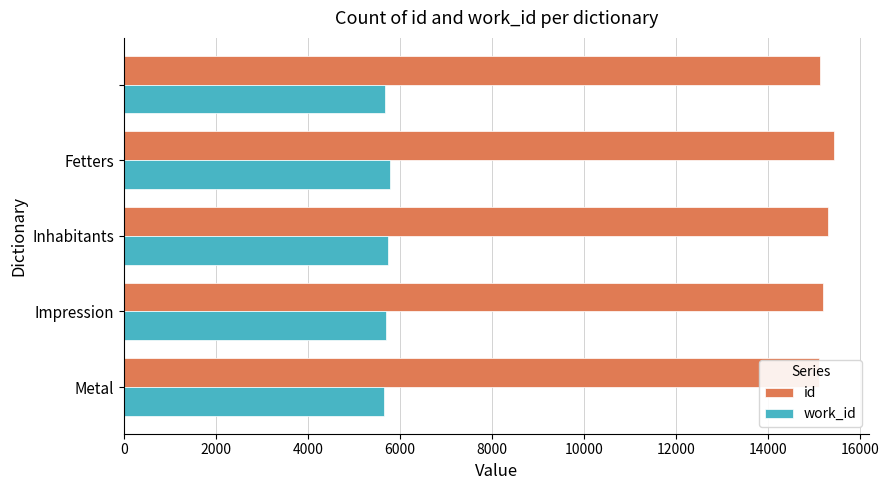

Which series has the widest spread of values?

id